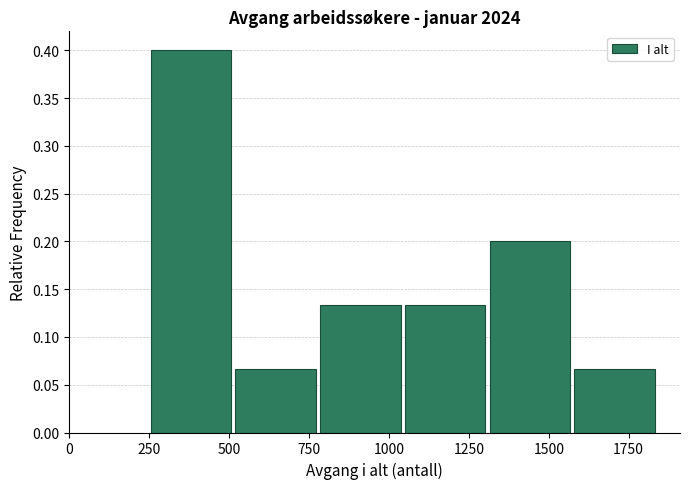

Which range on the x-axis has the tallest bar?

250 to 500